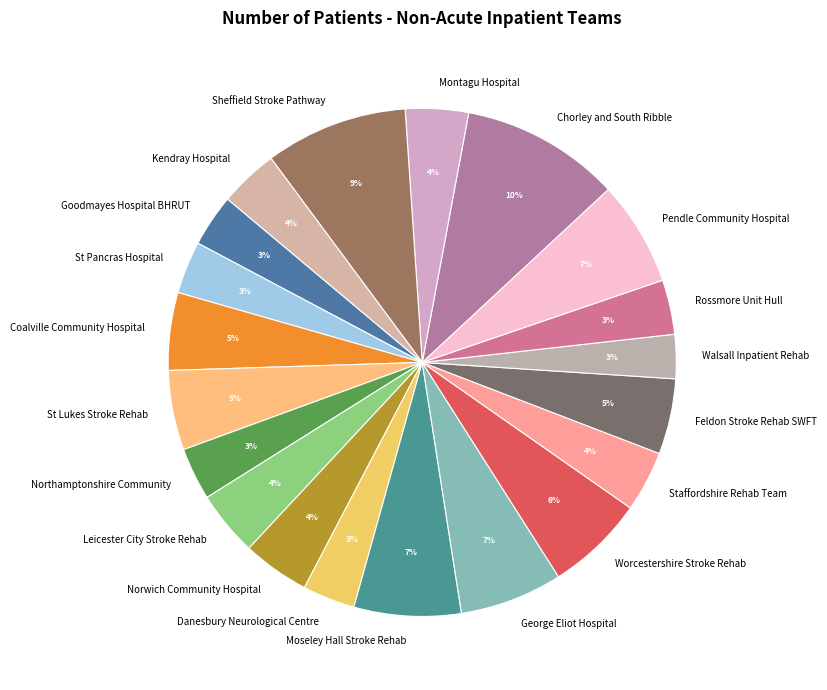

How many segments does this pie chart have?

20